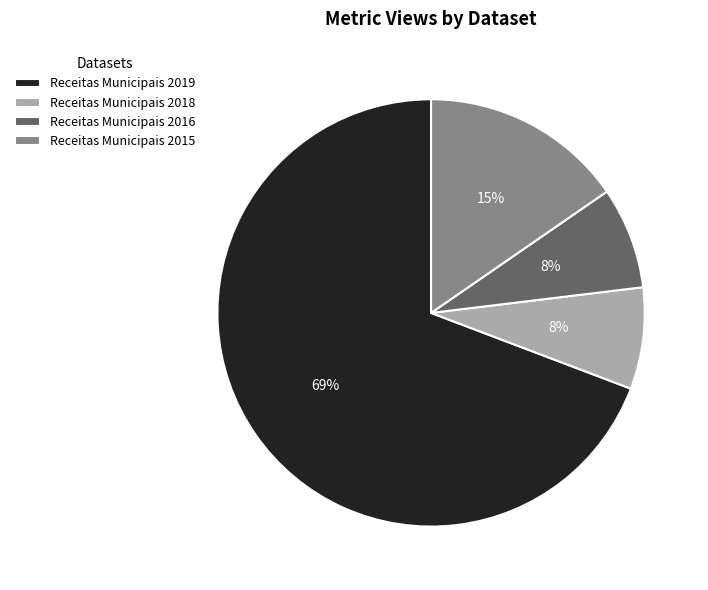

To the nearest percent, what is the difference between the Receitas Municipais 2019 and Receitas Municipais 2015 slice percentages?

54%